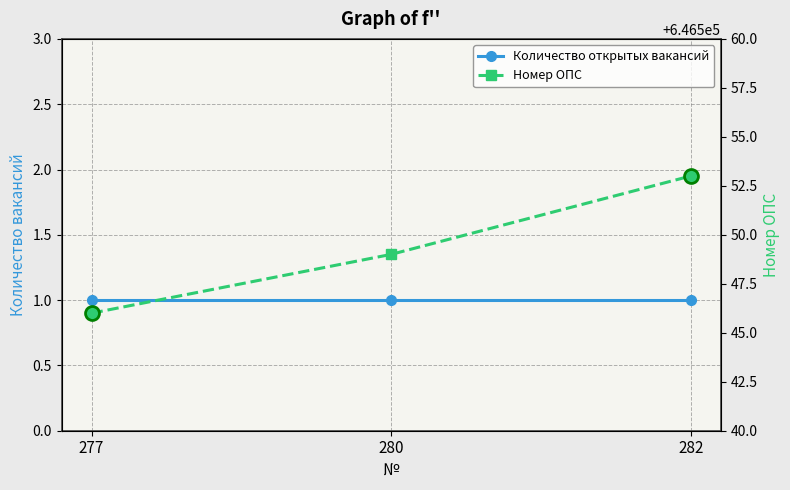

At which label does Количество открытых вакансий reach its peak?

277